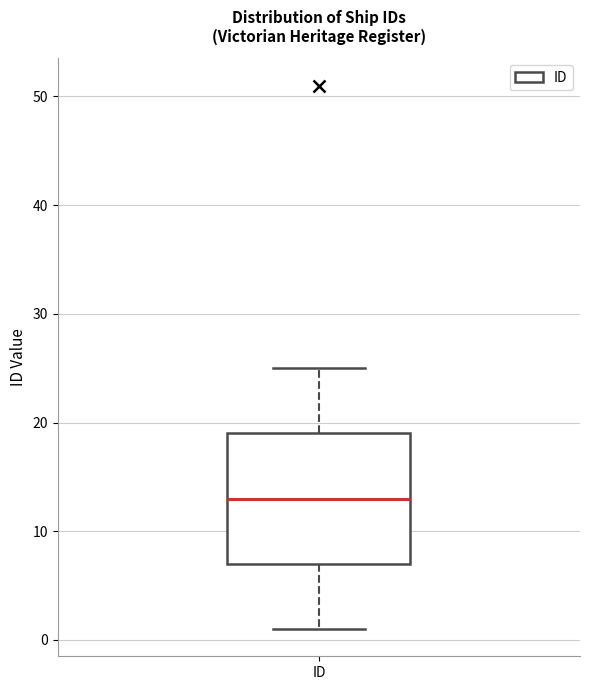

Transcribe this box plot: give where the median line is, the range the box spans, and where the two whiskers end, as read against the y-axis. The values are not printed on the chart, so give them approximately, as read against the axis.

median 13, box 7 to 19, whiskers 1 to 25